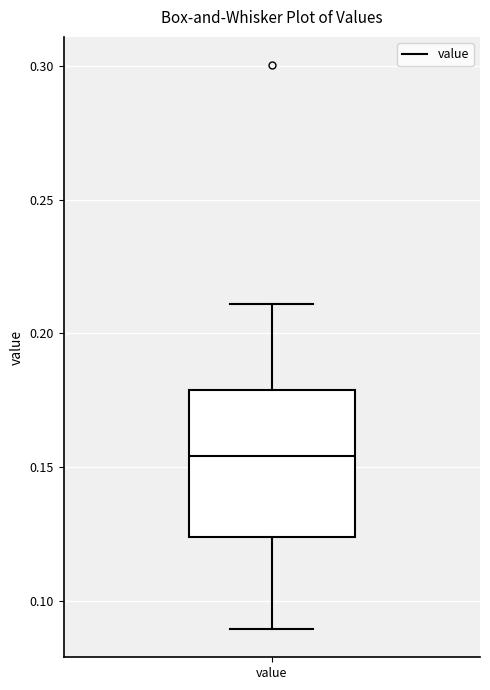

Read this box plot against the y-axis: the position of the median line, the range covered by the box, and the ends of both whiskers. The values are not printed on the chart, so give them approximately, as read against the axis.

median 0.155, box 0.125 to 0.180, whiskers 0.090 to 0.210